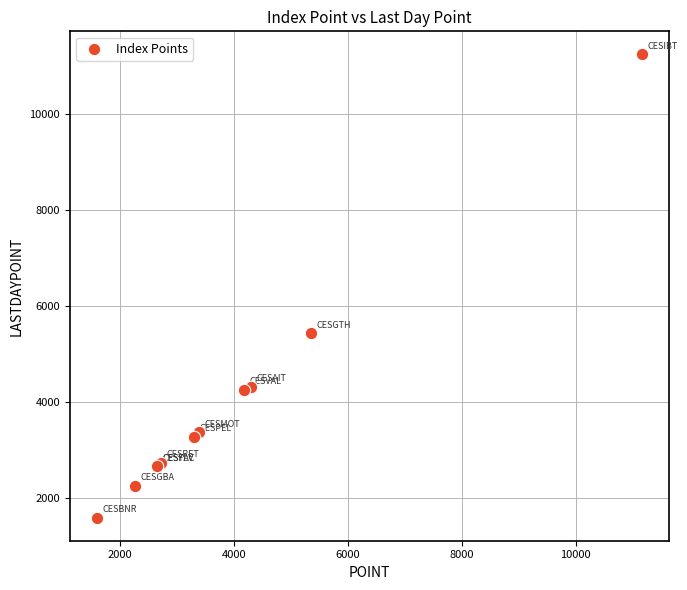

What Y value in the scatter plot is closest to 6422?

5441.1